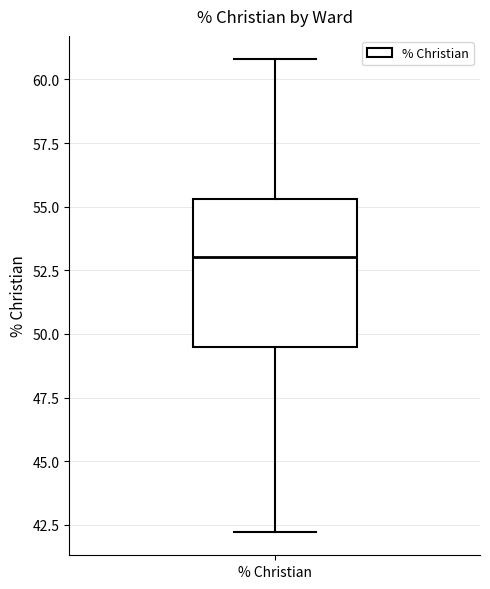

Where does the lower whisker of the box for % Christian end on the y-axis? The values are not printed on the chart, so give them approximately, as read against the axis.

42.0